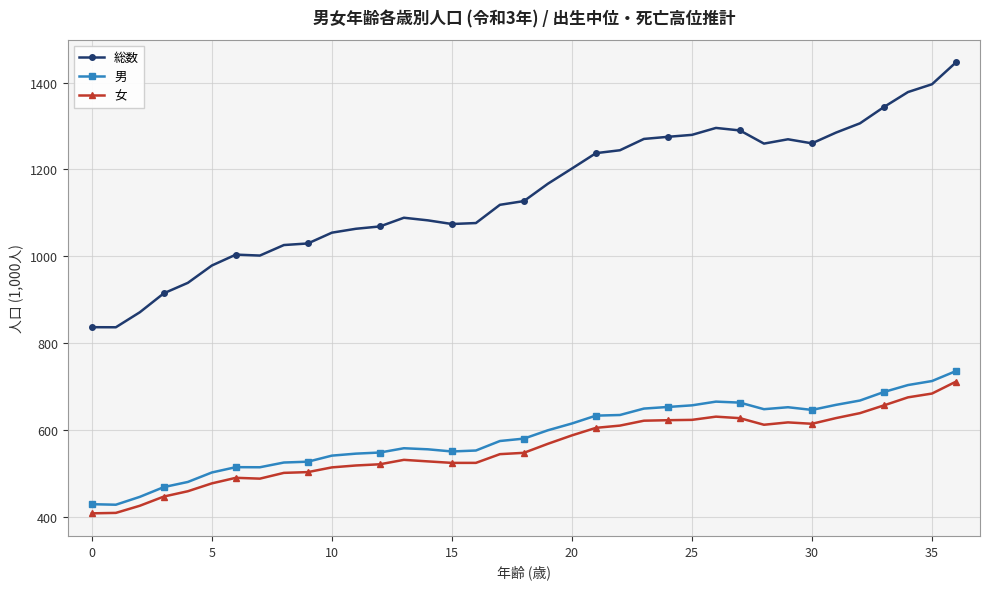

List the series in order of their peak value, highest first.

総数, 男, 女